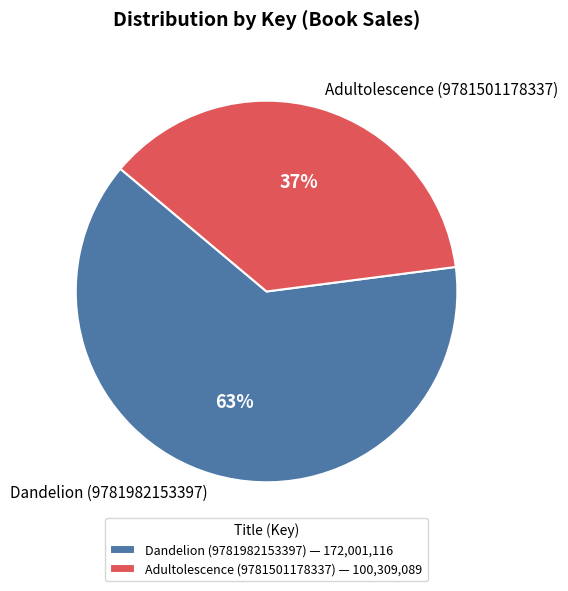

Do Adultolescence (9781501178337) and Dandelion (9781982153397) together represent more than half of the pie?

Yes